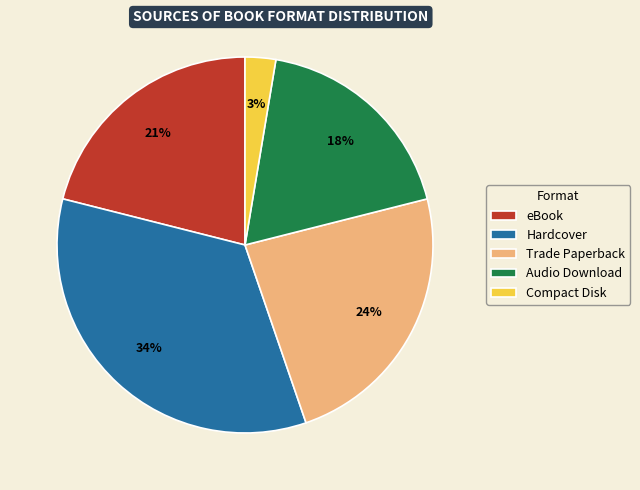

Is there a majority slice in this chart?

No